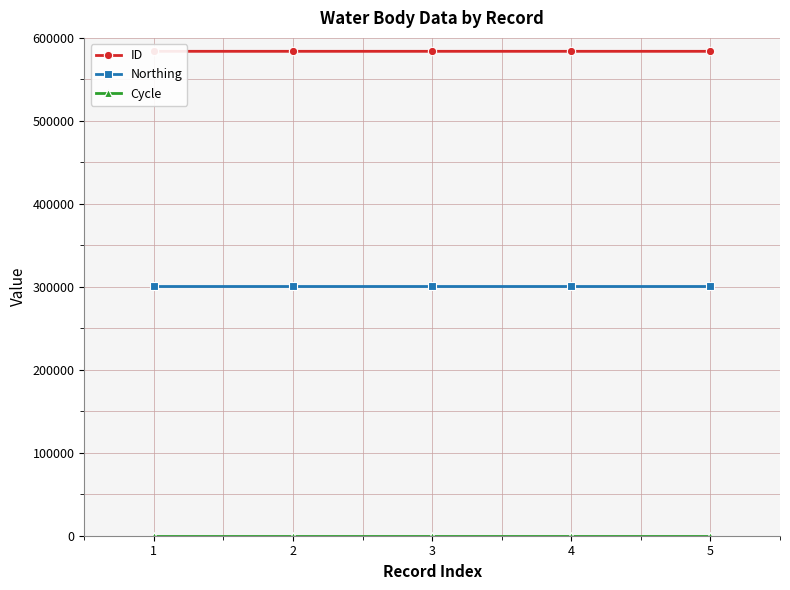

What is the average value of the ID series?

583818